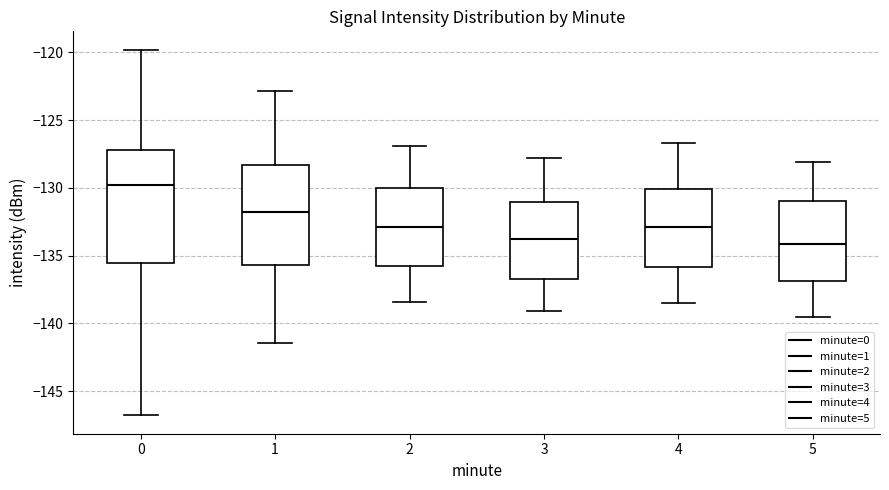

Where does the upper whisker of the box at x = 3 end on the y-axis? The values are not printed on the chart, so give them approximately, as read against the axis.

-128.0